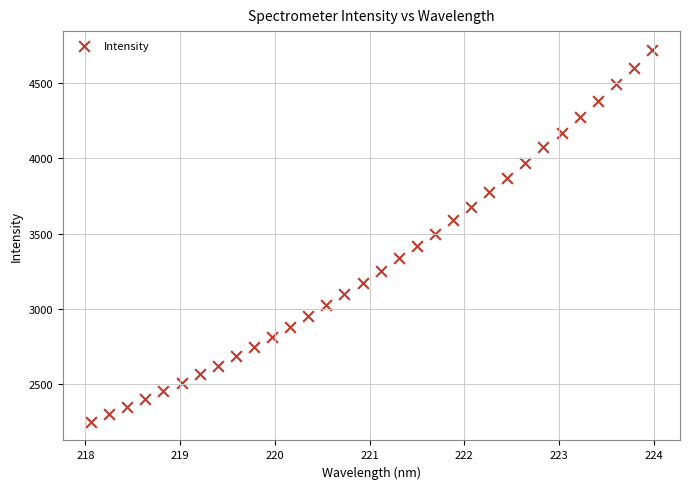

What is the range of X values (max minus min)?

5.9